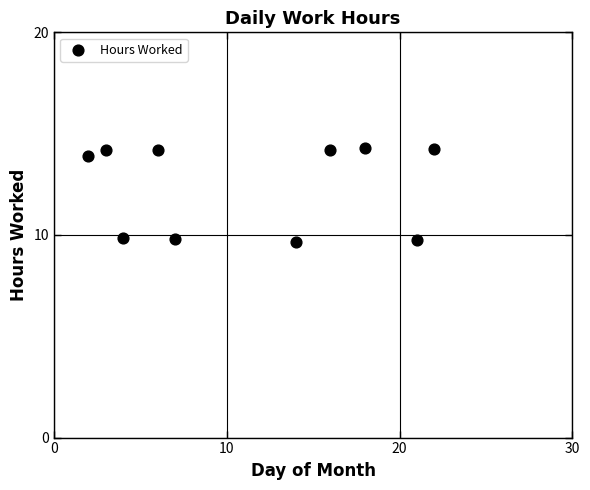

What is the average X value?

11.3